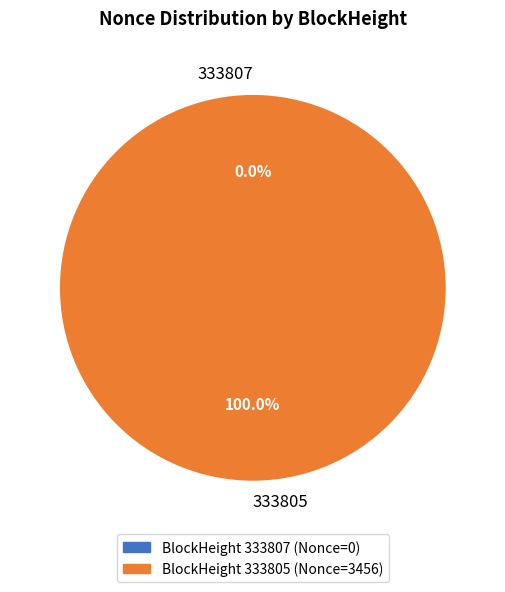

Count the number of slices in the pie.

2